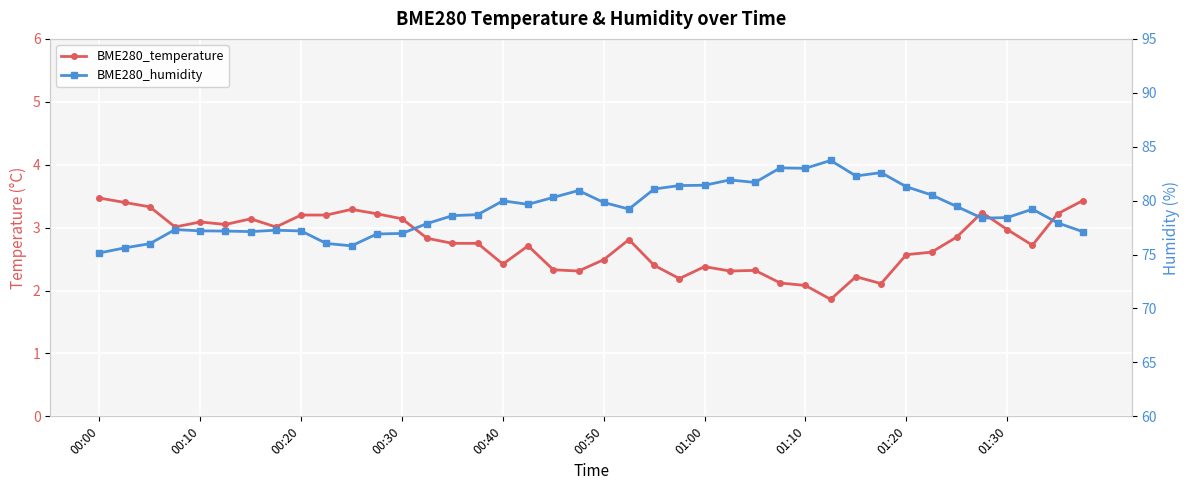

What is the difference between the BME280_temperature values at 23 and 29?

0.3